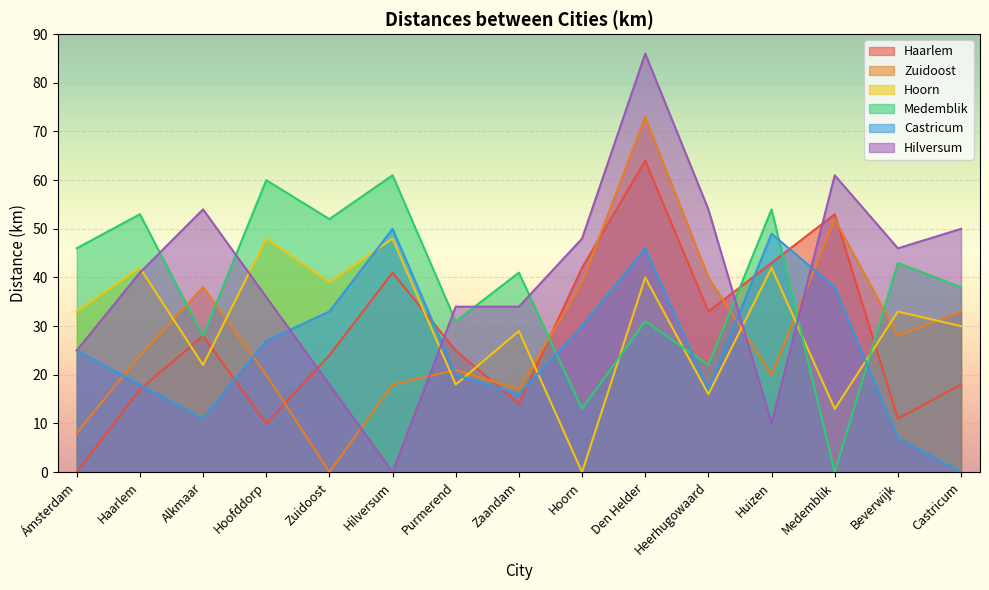

Reading right to left, what are all the values shown in this chart?

Haarlem: Castricum=18	Beverwijk=11	Medemblik=53	Huizen=43	Heerhugowaard=33	Den Helder=64	Hoorn=42	Zaandam=14	Purmerend=25	Hilversum=41	Zuidoost=24	Hoofddorp=10	Alkmaar=28	Haarlem=17	Ámsterdam=0
Zuidoost: Castricum=33	Beverwijk=28	Medemblik=52	Huizen=20	Heerhugowaard=40	Den Helder=73	Hoorn=39	Zaandam=17	Purmerend=21	Hilversum=18	Zuidoost=0	Hoofddorp=20	Alkmaar=38	Haarlem=24	Ámsterdam=8
Hoorn: Castricum=30	Beverwijk=33	Medemblik=13	Huizen=42	Heerhugowaard=16	Den Helder=40	Hoorn=0	Zaandam=29	Purmerend=18	Hilversum=48	Zuidoost=39	Hoofddorp=48	Alkmaar=22	Haarlem=42	Ámsterdam=33
Medemblik: Castricum=38	Beverwijk=43	Medemblik=0	Huizen=54	Heerhugowaard=22	Den Helder=31	Hoorn=13	Zaandam=41	Purmerend=31	Hilversum=61	Zuidoost=52	Hoofddorp=60	Alkmaar=28	Haarlem=53	Ámsterdam=46
Castricum: Castricum=0	Beverwijk=7	Medemblik=38	Huizen=49	Heerhugowaard=17	Den Helder=46	Hoorn=30	Zaandam=16	Purmerend=20	Hilversum=50	Zuidoost=33	Hoofddorp=27	Alkmaar=11	Haarlem=18	Ámsterdam=25
Hilversum: Castricum=50	Beverwijk=46	Medemblik=61	Huizen=10	Heerhugowaard=54	Den Helder=86	Hoorn=48	Zaandam=34	Purmerend=34	Hilversum=0	Zuidoost=18	Hoofddorp=36	Alkmaar=54	Haarlem=41	Ámsterdam=25